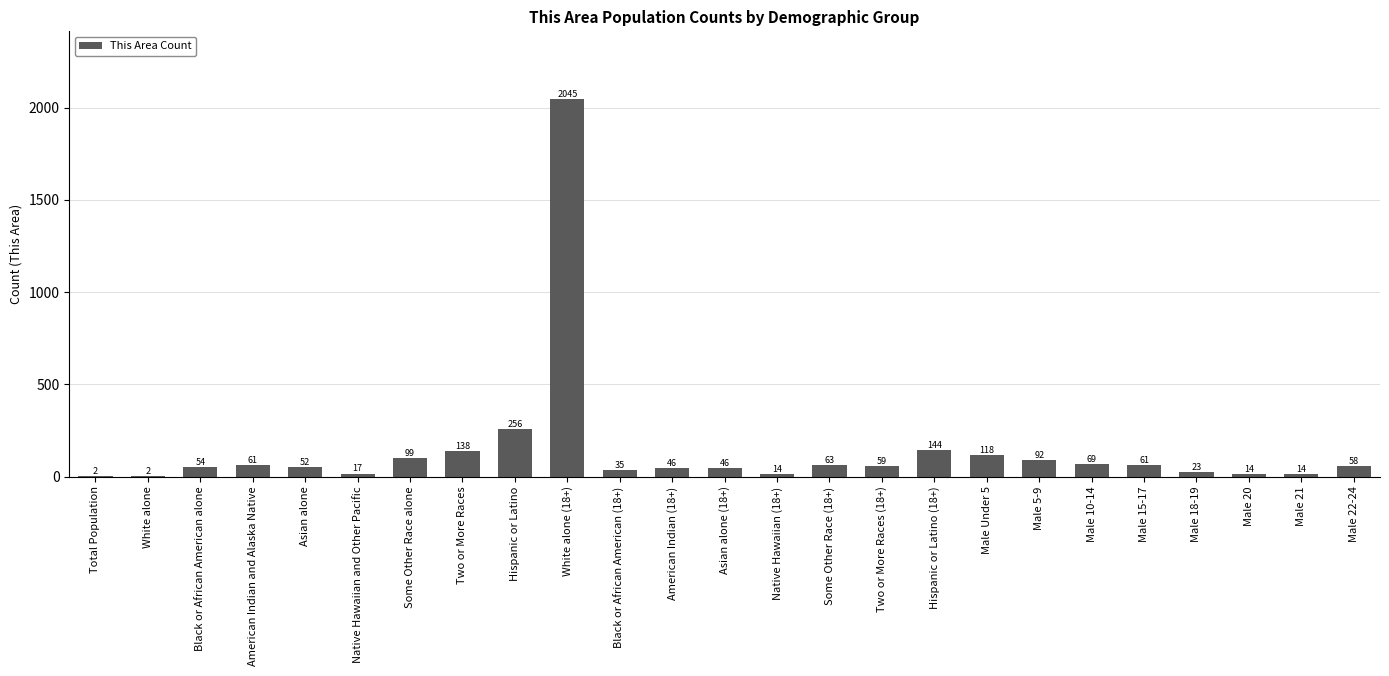

Where does the data first go above 58?

American Indian and Alaska Native